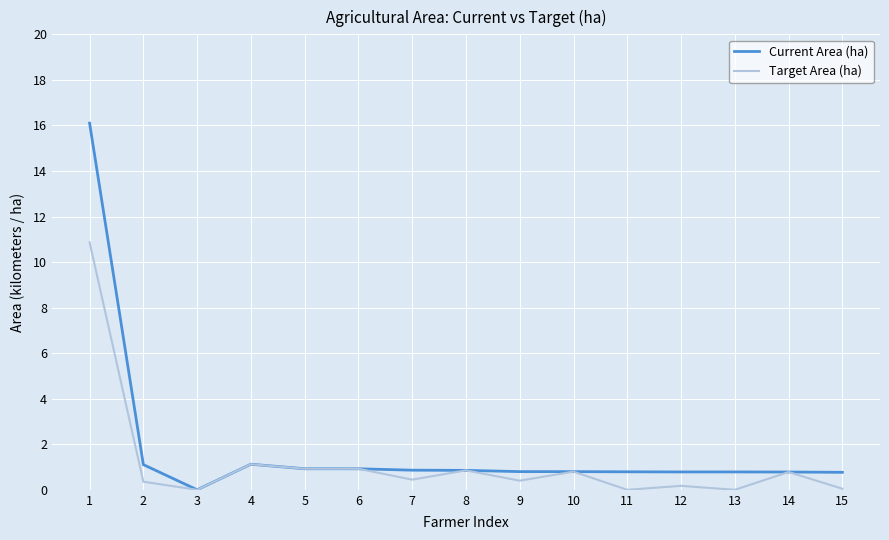

Is it true that Current Area (ha) equals 16.1 at 1?

True